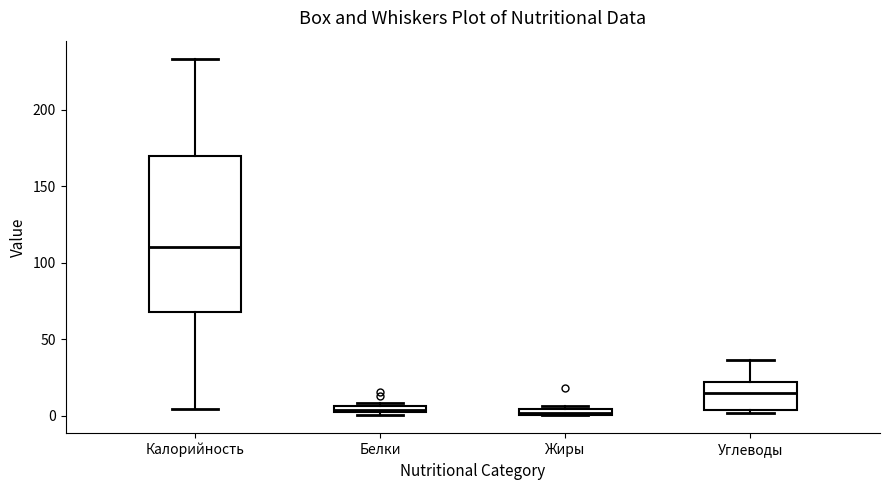

Where is the lower edge of the box for Углеводы on the y-axis? The values are not printed on the chart, so give them approximately, as read against the axis.

5